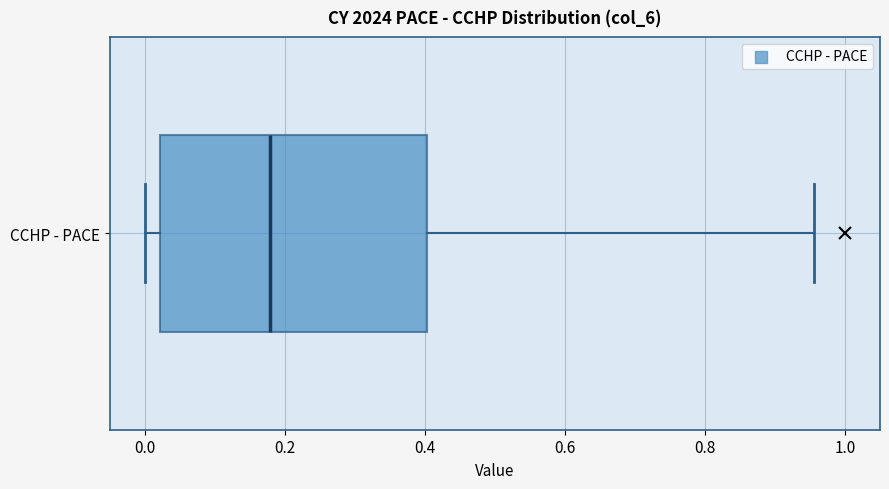

Transcribe this box plot: give where the median line is, the range the box spans, and where the two whiskers end, as read against the x-axis. The values are not printed on the chart, so give them approximately, as read against the axis.

median 0.18, box 0.02 to 0.40, whiskers 0.00 to 0.96